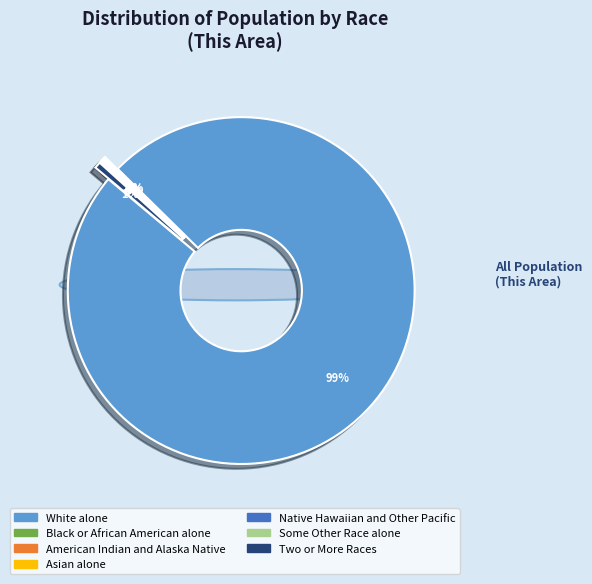

What is the total percentage of Two or More Races and Asian alone?

0.8%